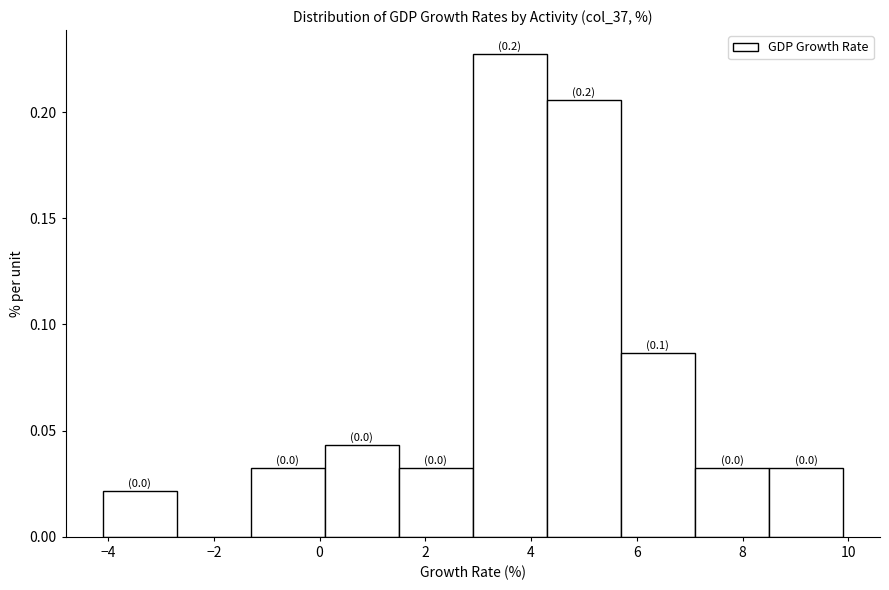

Over which range of the x-axis is the bar tallest?

2.9 to 4.3